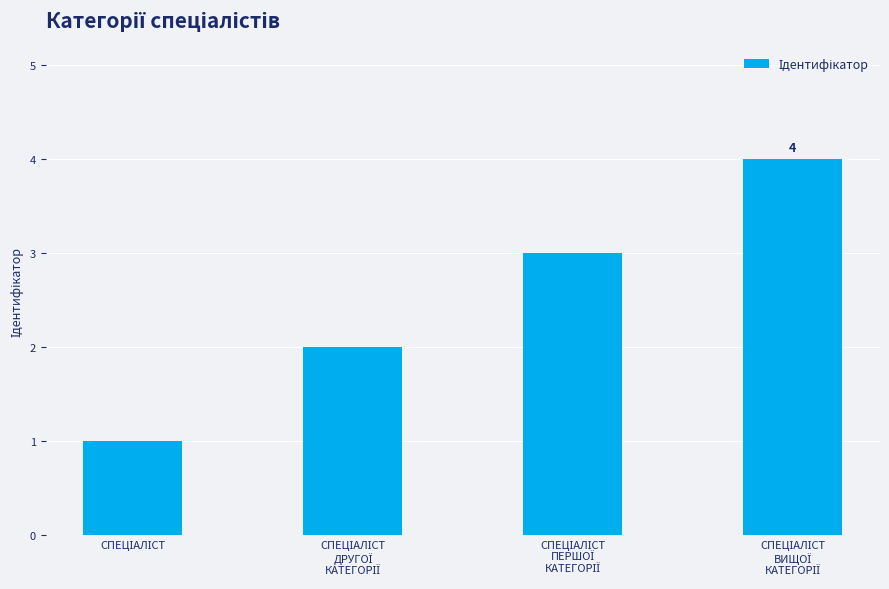

How many values are below 3?

2